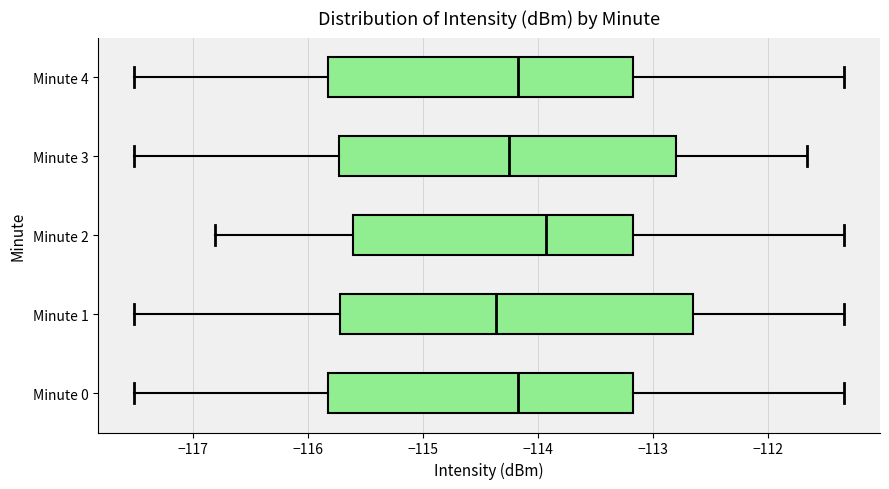

Which box has the furthest to the right median line?

Minute 2